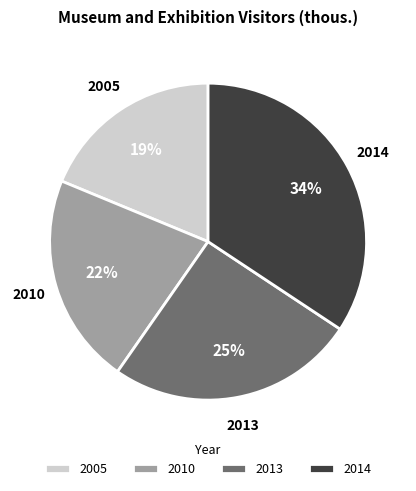

What percentage is the 2005 slice, to the nearest percent?

19%